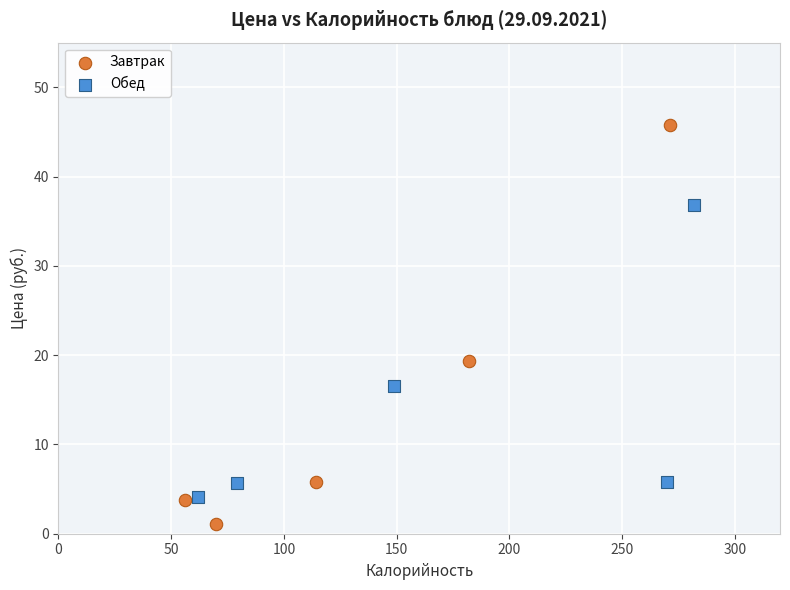

Which series reaches the minimum Y coordinate?

Завтрак